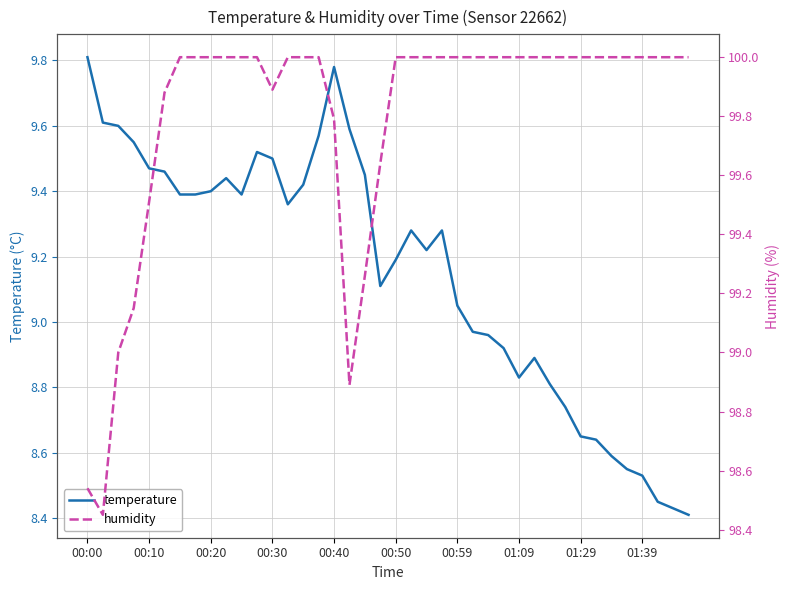

What is the highest value of the temperature series?

9.8